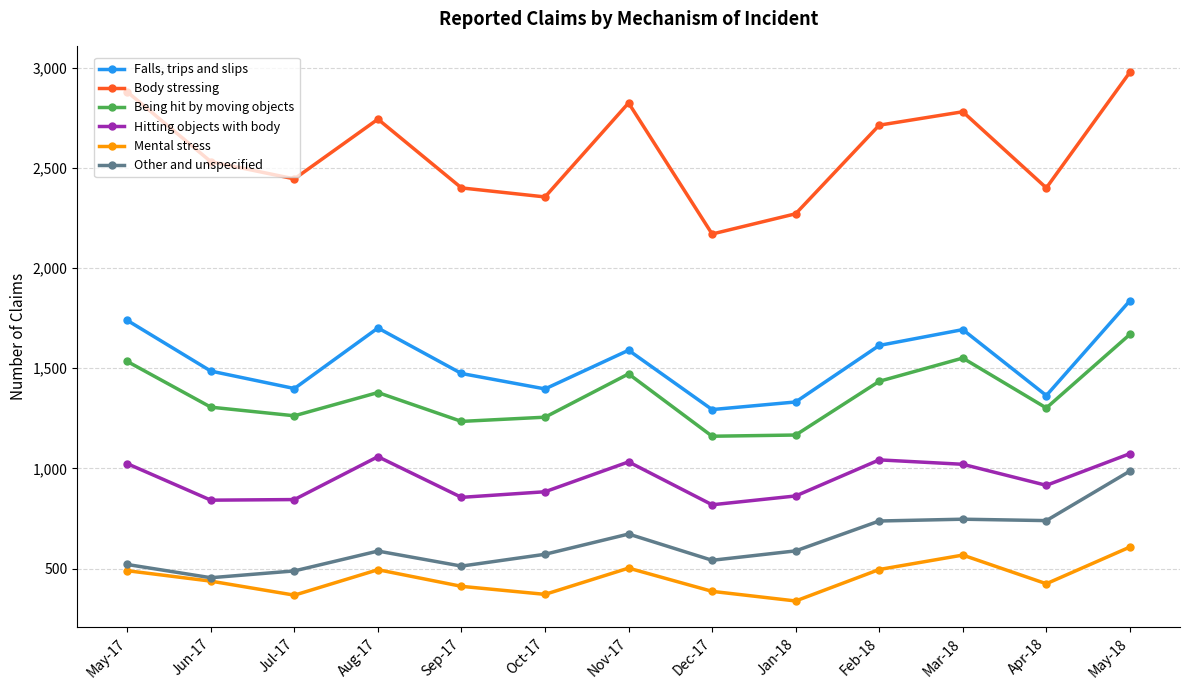

What are all the series names shown in the legend?

Falls, trips and slips, Body stressing, Being hit by moving objects, Hitting objects with body, Mental stress, Other and unspecified